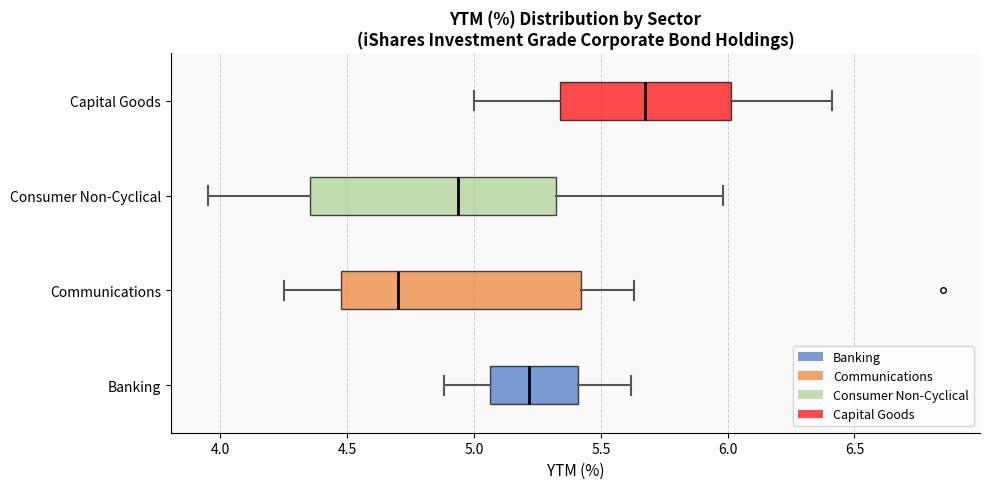

Which box has the furthest to the right median line?

Capital Goods